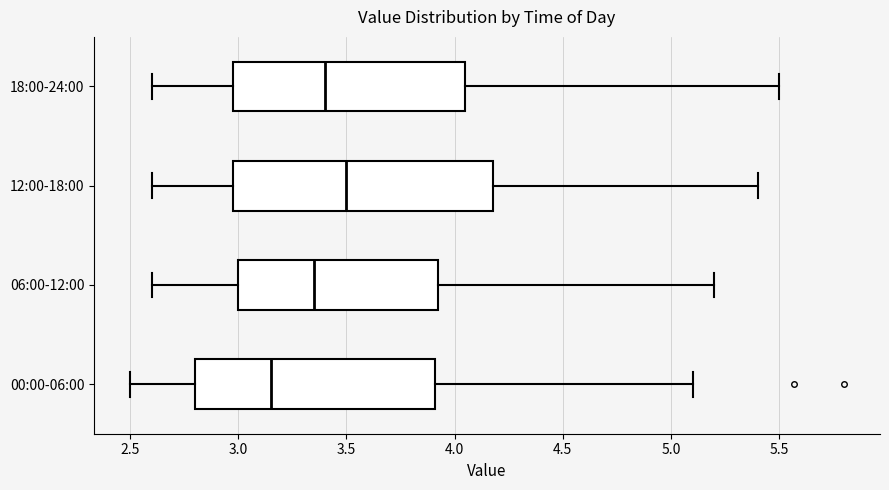

Reading bottom to top, read every box against the x-axis: the position of its median line, the range the box covers, and the ends of its whiskers. The values are not printed on the chart, so give them approximately, as read against the axis.

00:00-06:00: median 3.15, box 2.80 to 3.90, whiskers 2.50 to 5.10
06:00-12:00: median 3.35, box 3.00 to 3.95, whiskers 2.60 to 5.20
12:00-18:00: median 3.50, box 3.00 to 4.20, whiskers 2.60 to 5.40
18:00-24:00: median 3.40, box 3.00 to 4.05, whiskers 2.60 to 5.50